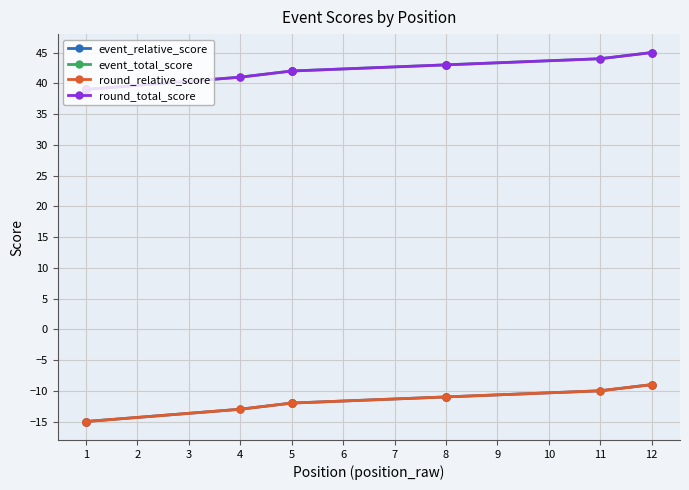

True or false: event_relative_score and event_total_score intersect in this chart.

False